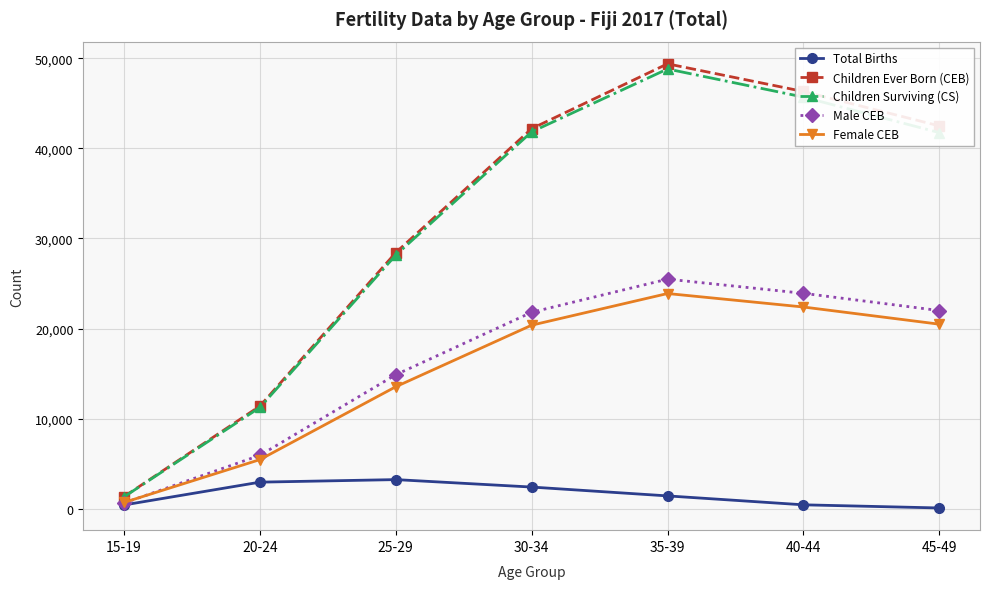

What is the difference between the maximum and second lowest values in the Male CEB series?

19545